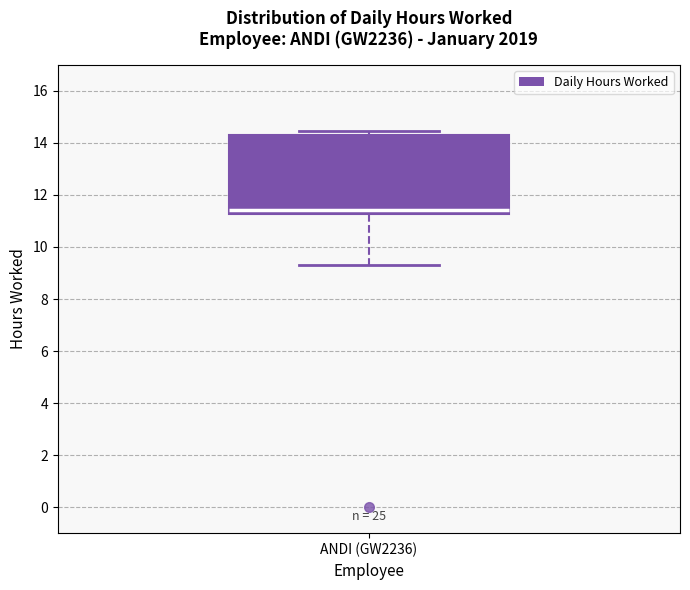

Read this box plot against the y-axis: the position of the median line, the range covered by the box, and the ends of both whiskers. The values are not printed on the chart, so give them approximately, as read against the axis.

median 11.4, box 11.2 to 14.4, whiskers 9.4 to 14.4 (just above the box's upper edge)